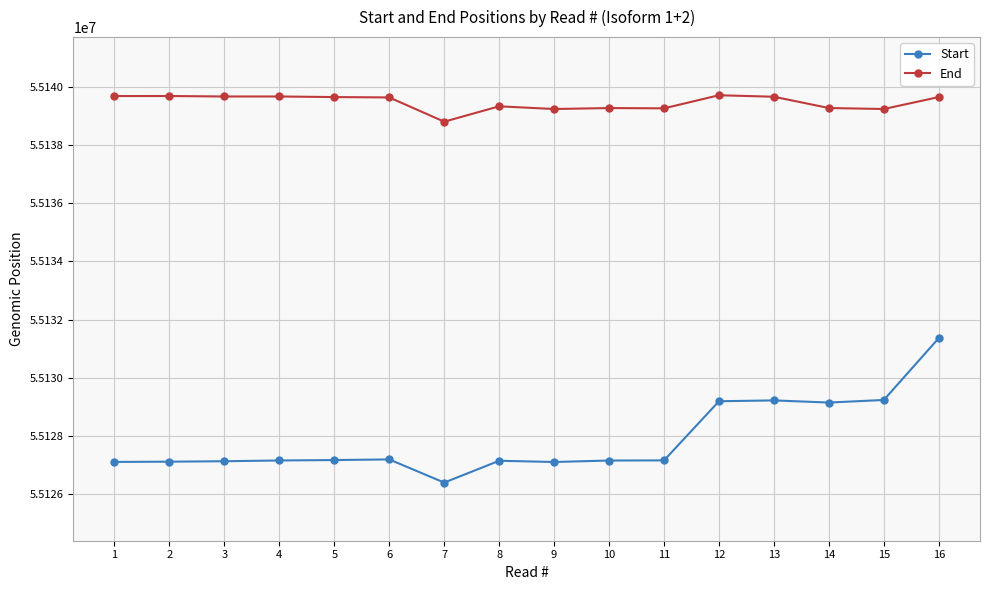

What is the difference between the maximum and minimum values in the End series?

910